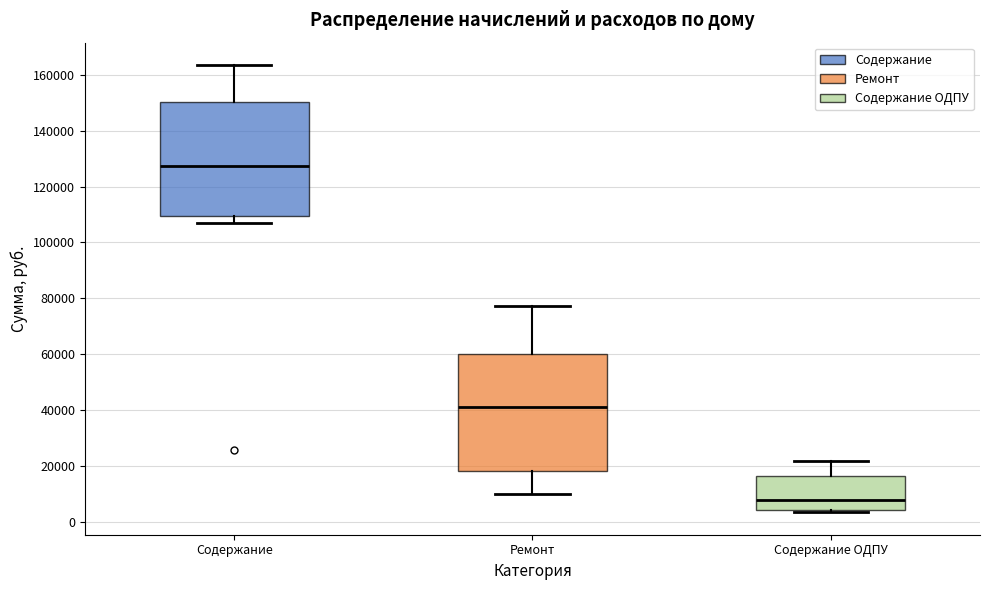

Reading left to right, transcribe this box plot: for each box, give where its median line is, the range the box spans, and where its two whiskers end, as read against the y-axis. The values are not printed on the chart, so give them approximately, as read against the axis.

Содержание: median 128000, box 110000 to 150000, whiskers 106000 to 164000
Ремонт: median 42000, box 18000 to 60000, whiskers 10000 to 78000
Содержание ОДПУ: median 8000, box 4000 to 16000, whiskers 4000 (just below the box's lower edge) to 22000